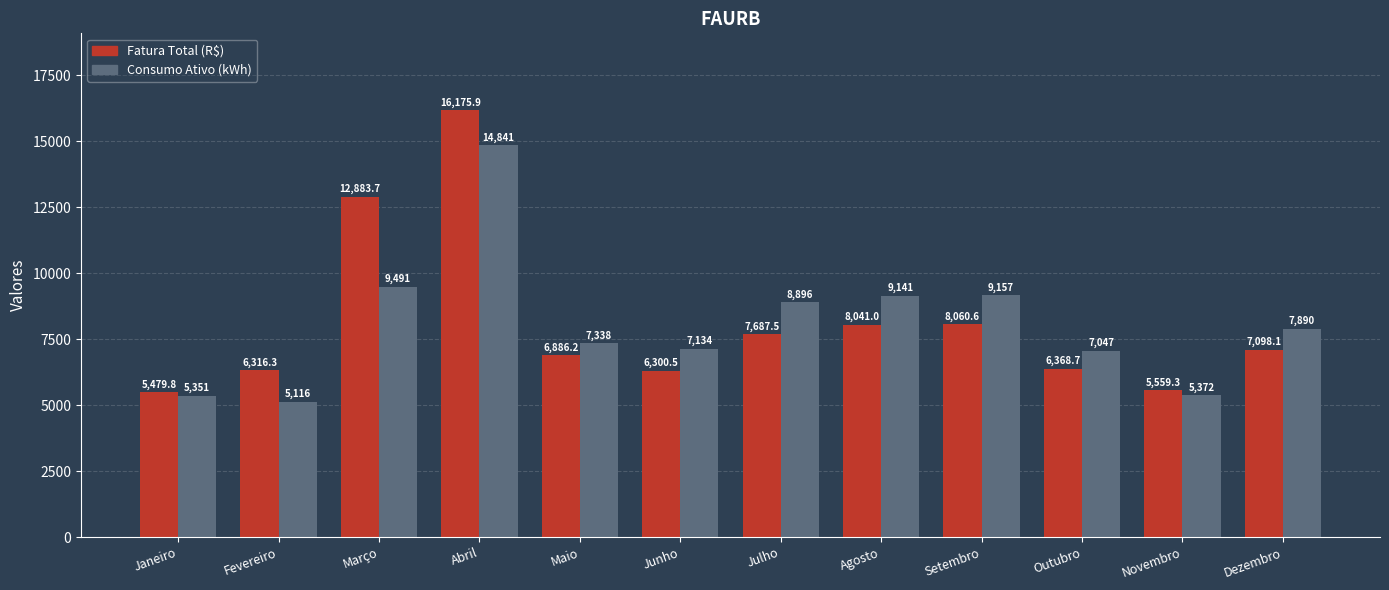

Where is Consumo Ativo (kWh) nearest to the value 9978?

Março